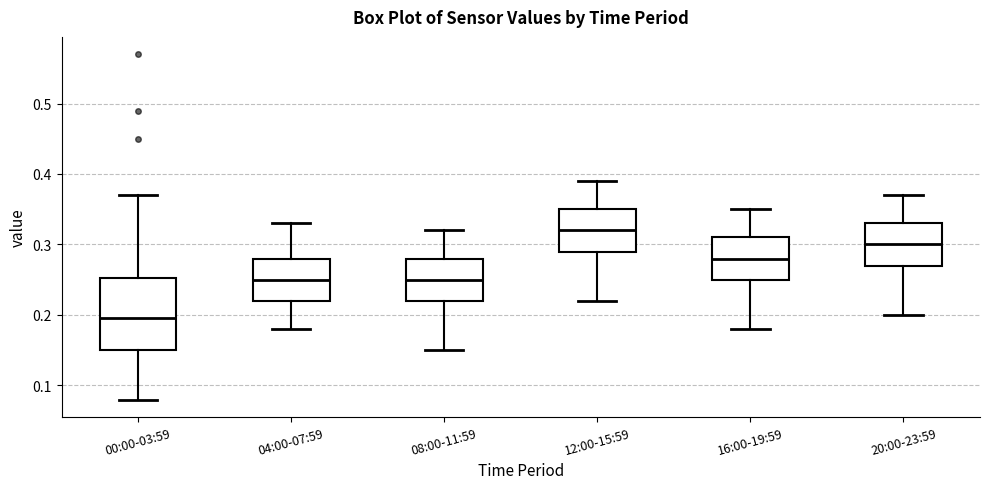

Comparing the boxes themselves (not the whiskers), which one is the tallest?

00:00-03:59